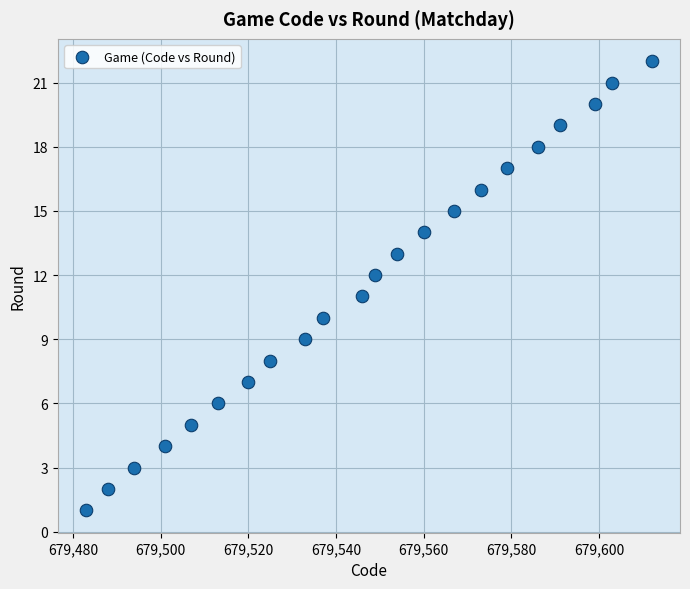

What is the range of X values (max minus min)?

129